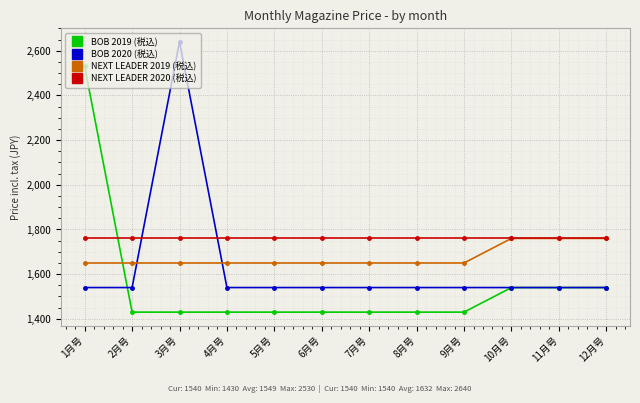

What is the value of the NEXT LEADER 2019 (税込) point at the 1st from the left?

1650